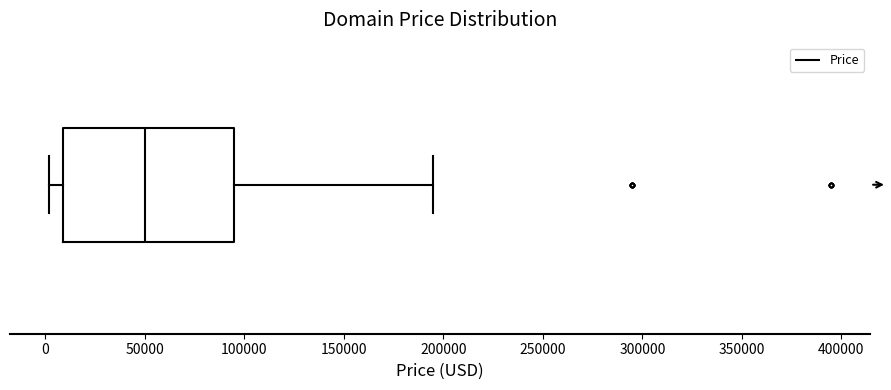

Where does the right whisker of the box end on the x-axis? The values are not printed on the chart, so give them approximately, as read against the axis.

195000